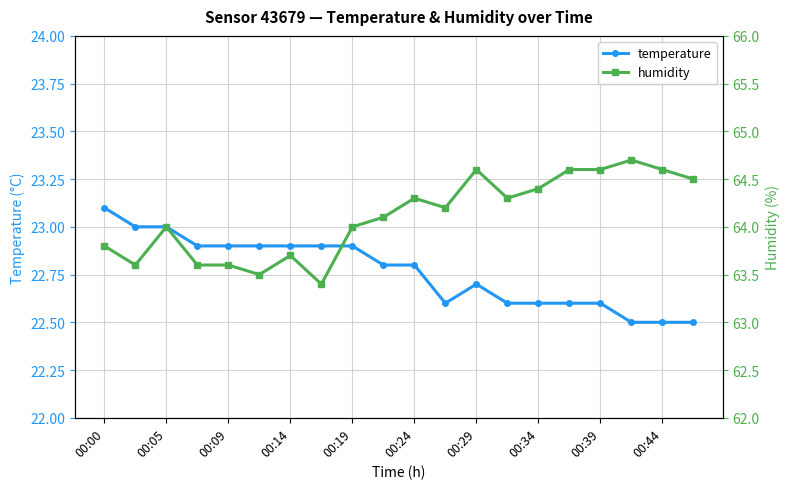

Is it true that temperature equals 13.0 at 00:44?

False